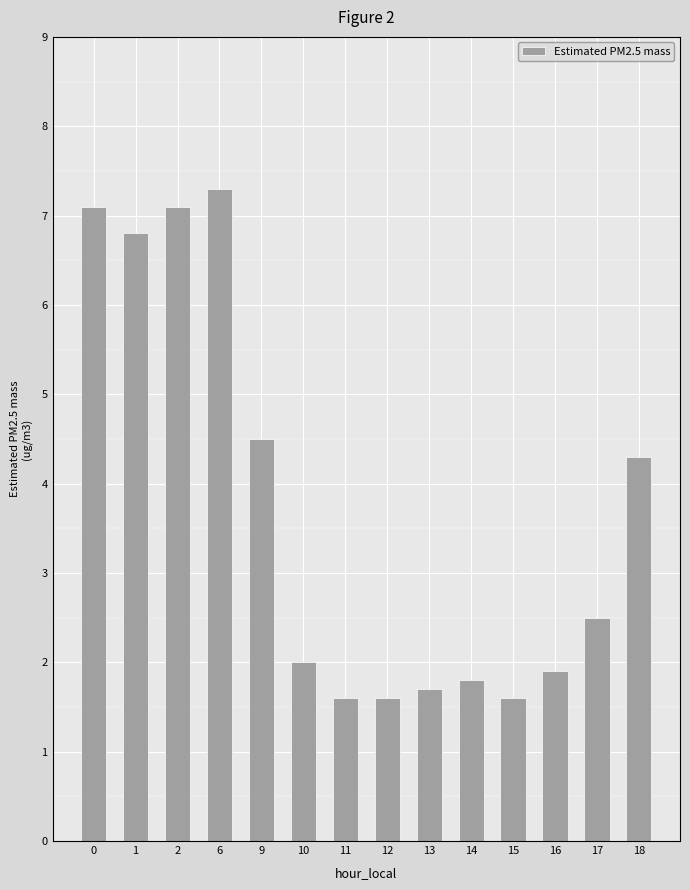

Reading left to right, transcribe all the data shown in this chart.

0=7.1	1=6.8	2=7.1	6=7.3	9=4.5	10=2.0	11=1.6	12=1.6	13=1.7	14=1.8	15=1.6	16=1.9	17=2.5	18=4.3